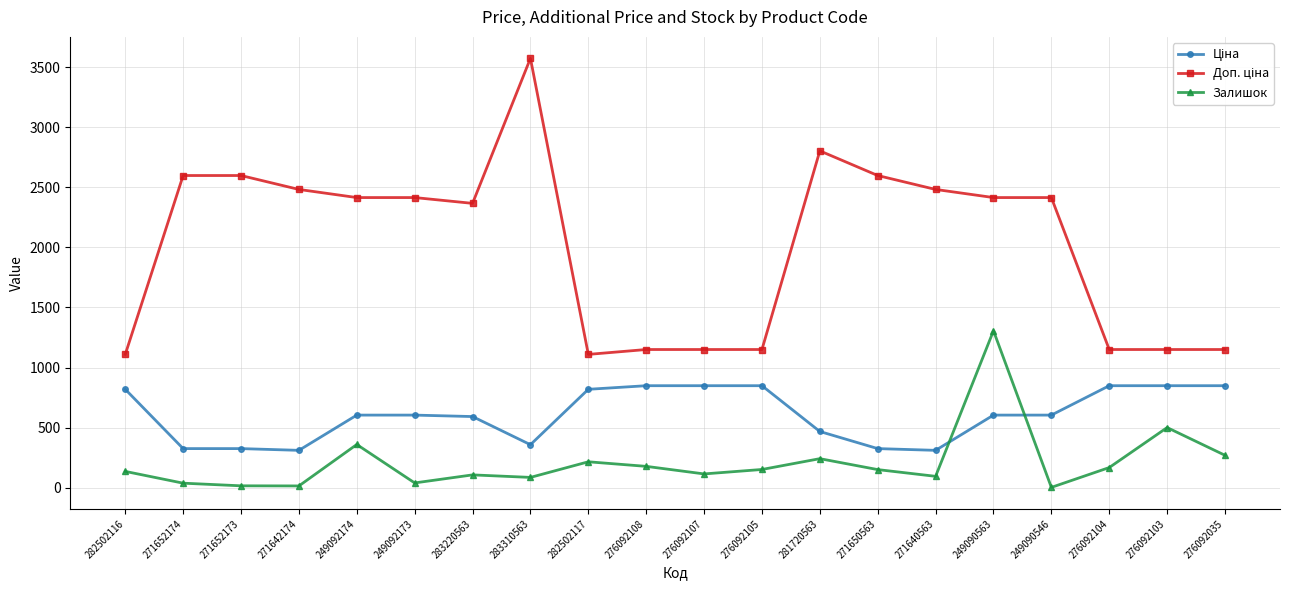

Which series changed the most between 271652173 and 249090563?

Залишок